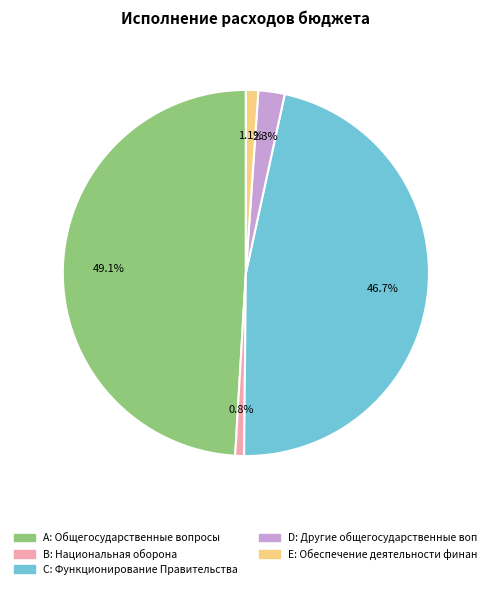

Is there any slice that represents more than half of the pie?

No